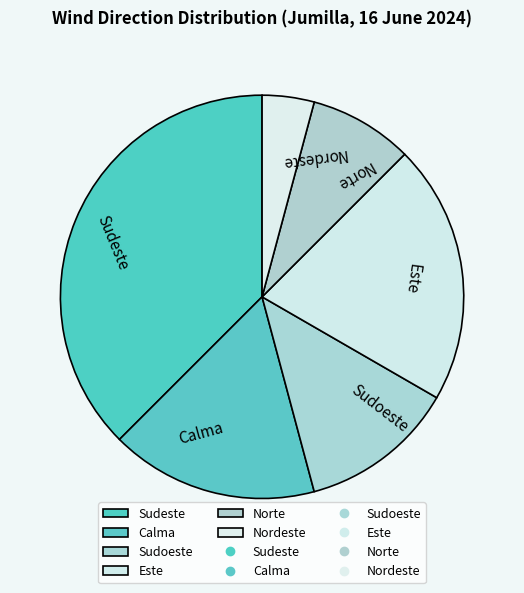

What is the largest slice in the pie chart?

Sudeste